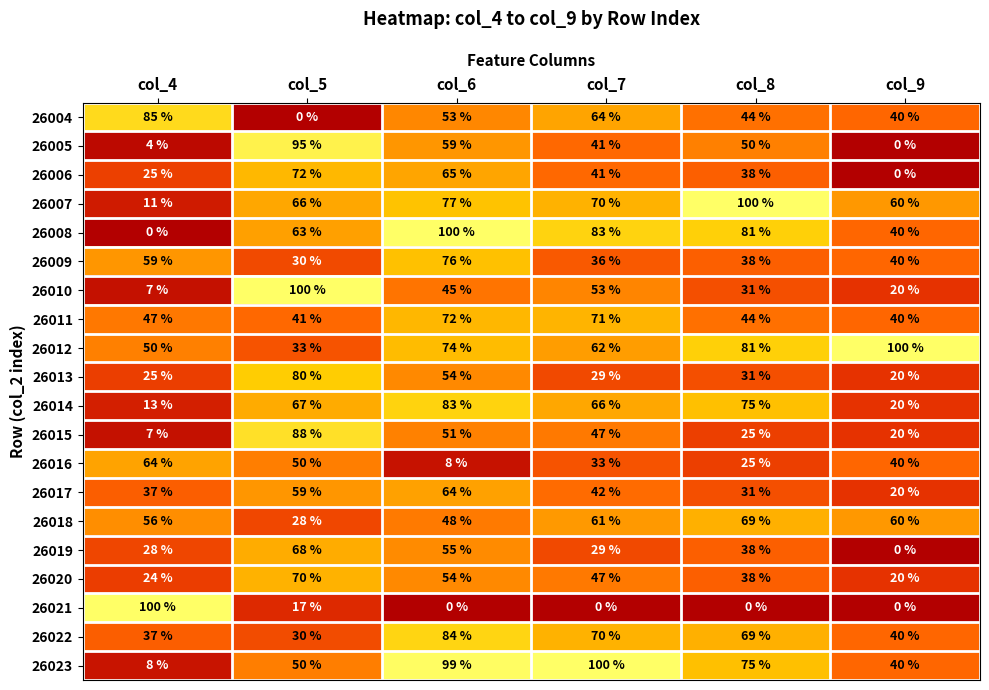

What is the difference between the maximum and minimum values in the 26005 series?

95